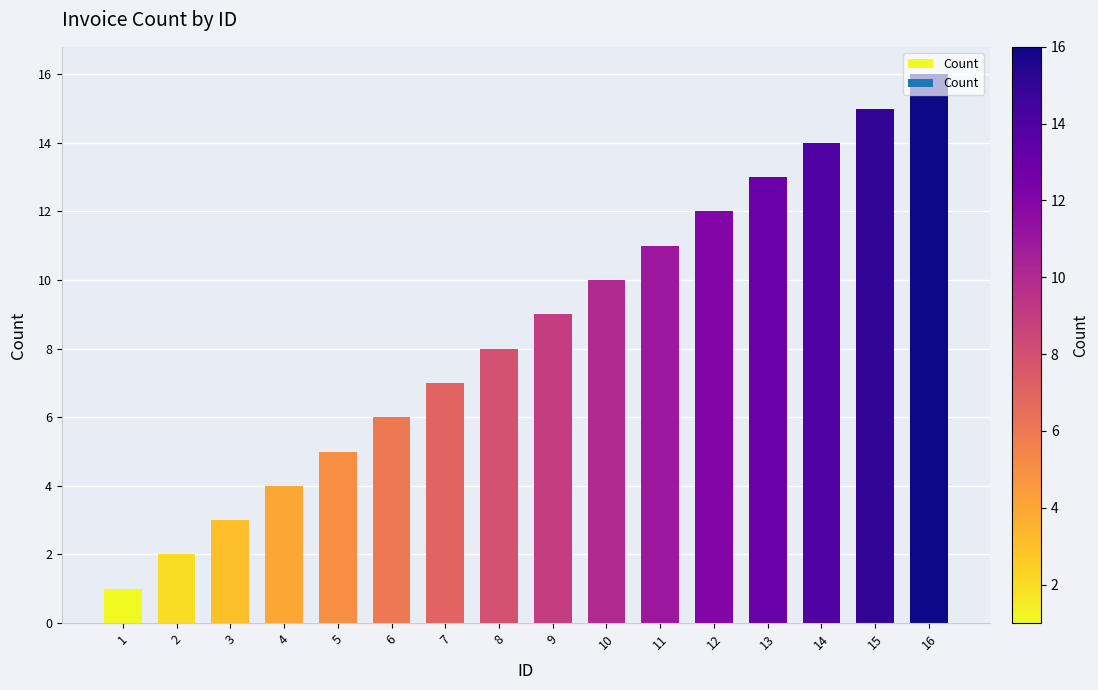

What is the sum of the values at 2 and 12?

14